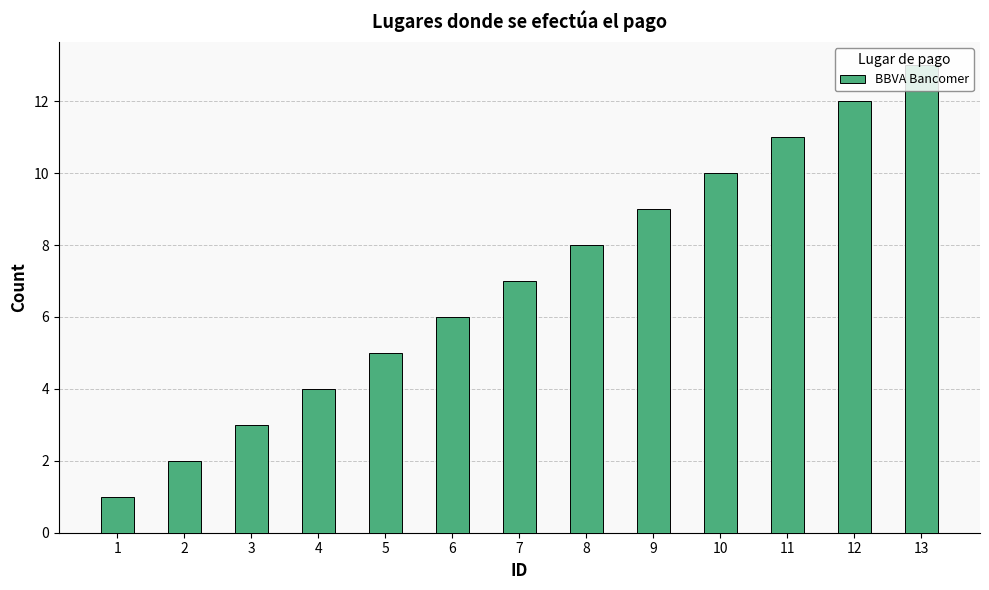

What is the difference between the values at 7 and 2?

5